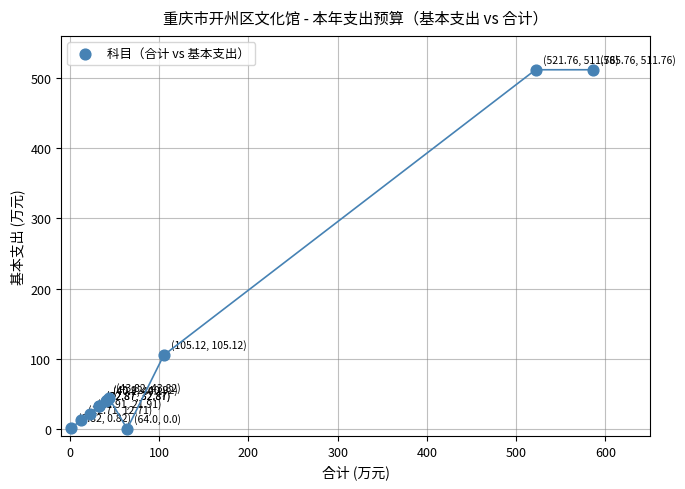

What Y value in the scatter plot is closest to 255?

105.1